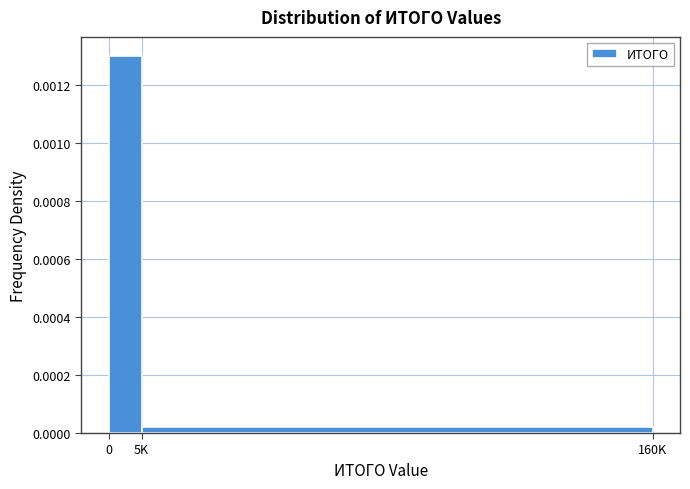

What is the label of the 2nd bar from the left?

5K